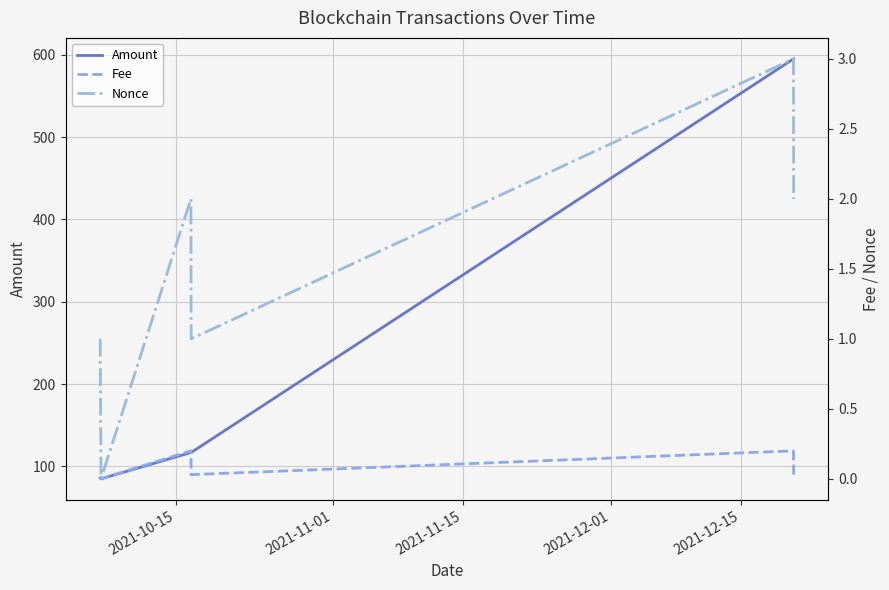

What is the value of the Amount point at the 4th from the left?

117.0